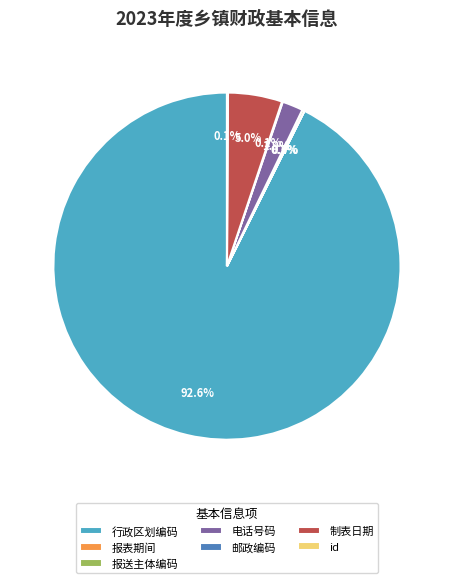

To the nearest percent, what is the average slice percentage?

14%